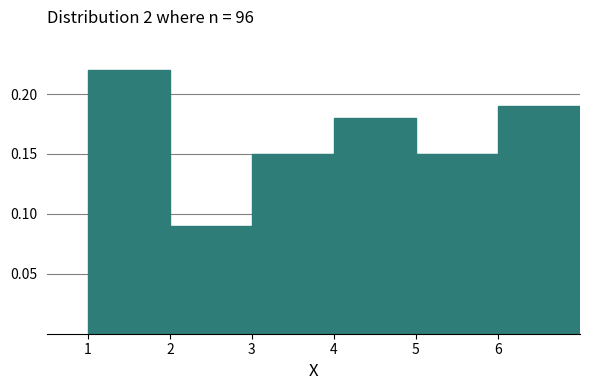

Which range on the x-axis has the tallest bar?

1 to 2